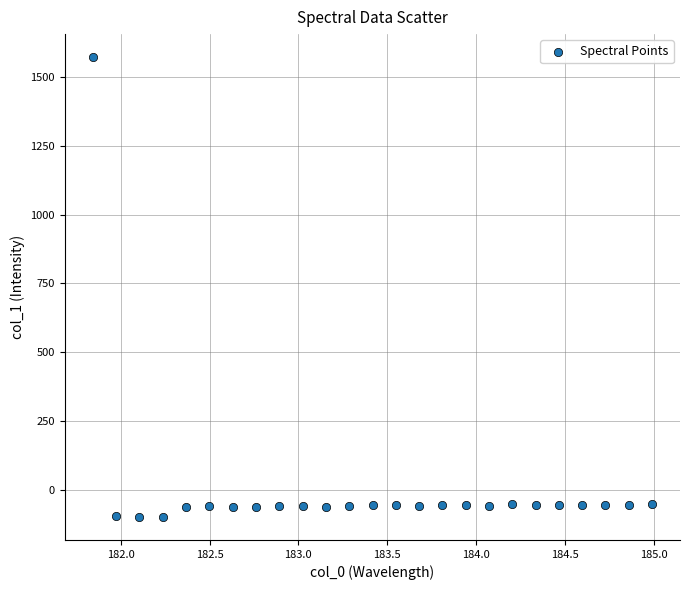

What is the range of Y values (max minus min)?

1669.3